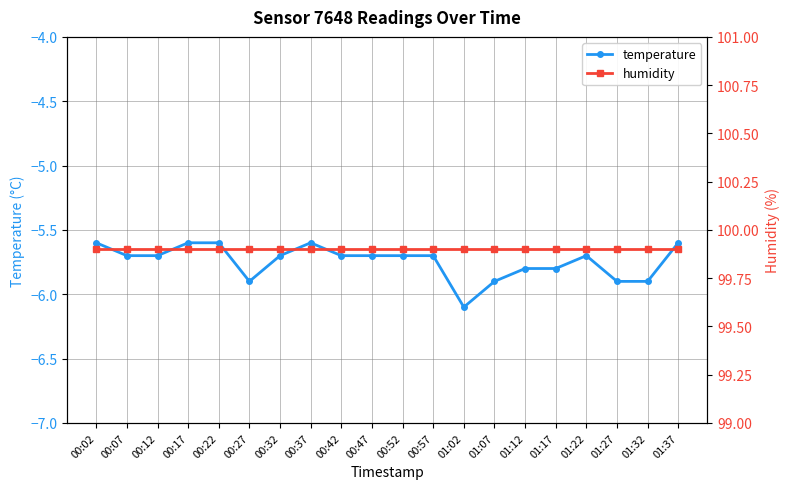

How many lines are shown in the chart?

2